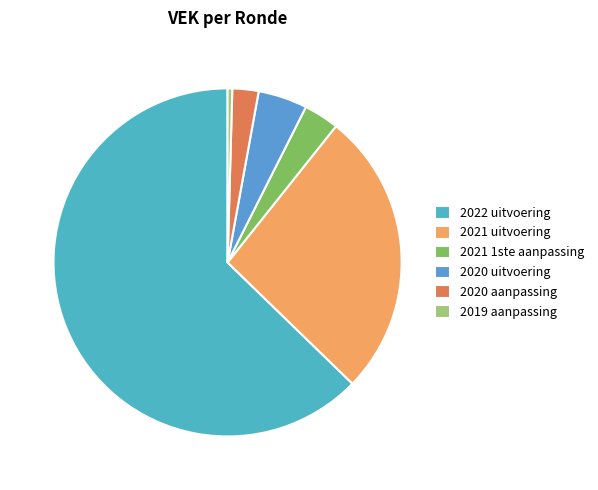

What portion of the pie excludes 2019 aanpassing?

99.6%